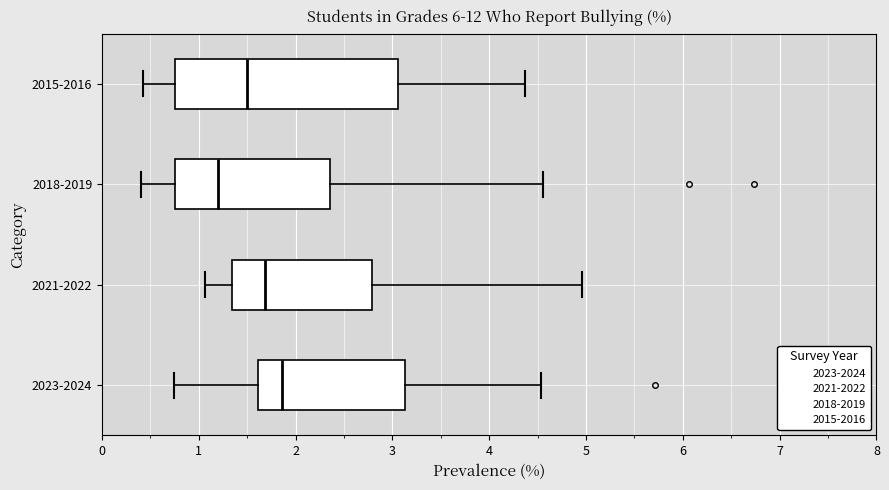

Which box's median line is the furthest to the right?

2023-2024